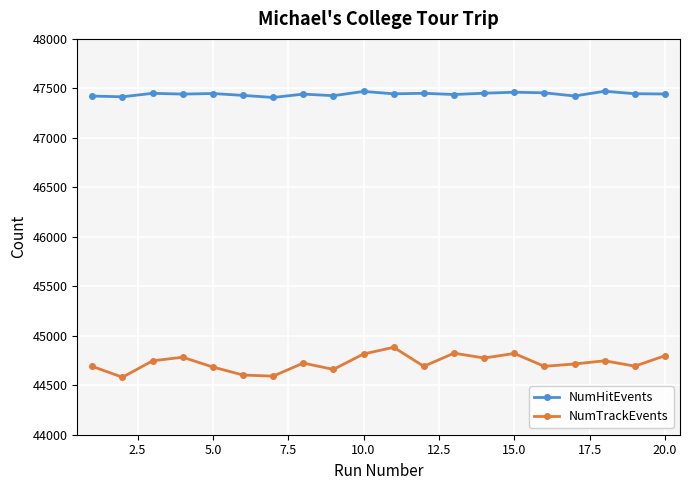

List the series in order of their peak value, lowest first.

NumTrackEvents, NumHitEvents